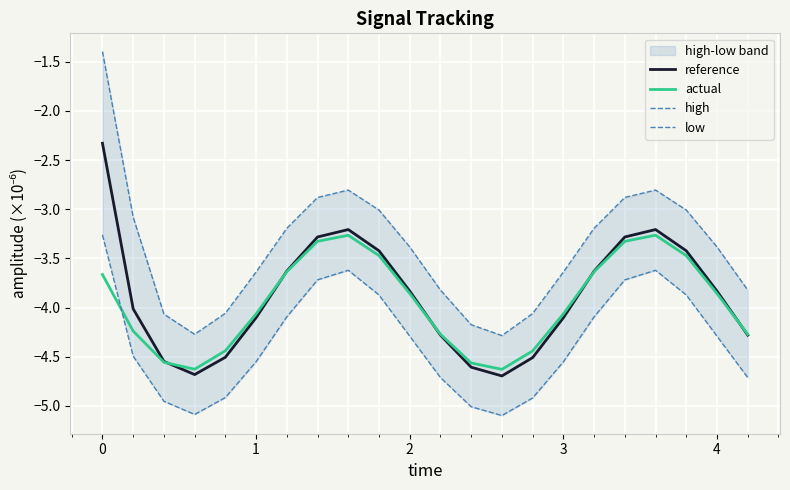

What is the value of the reference point at the 15th from the left?

-4.5